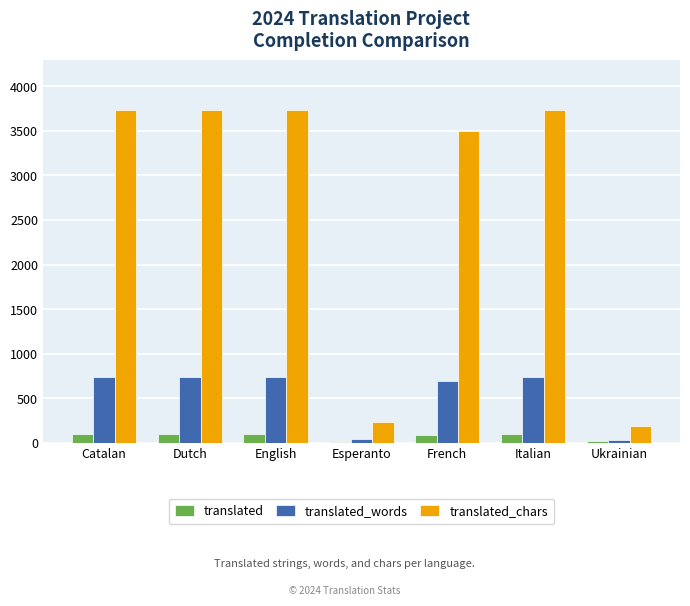

At which label is translated_chars closest to 1960?

French